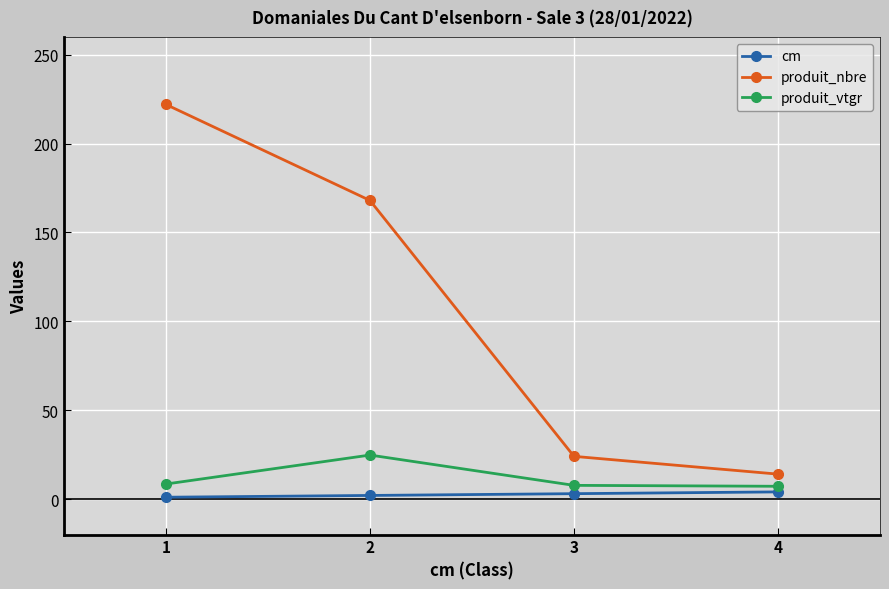

How many interior local peaks does the produit_vtgr series have?

1